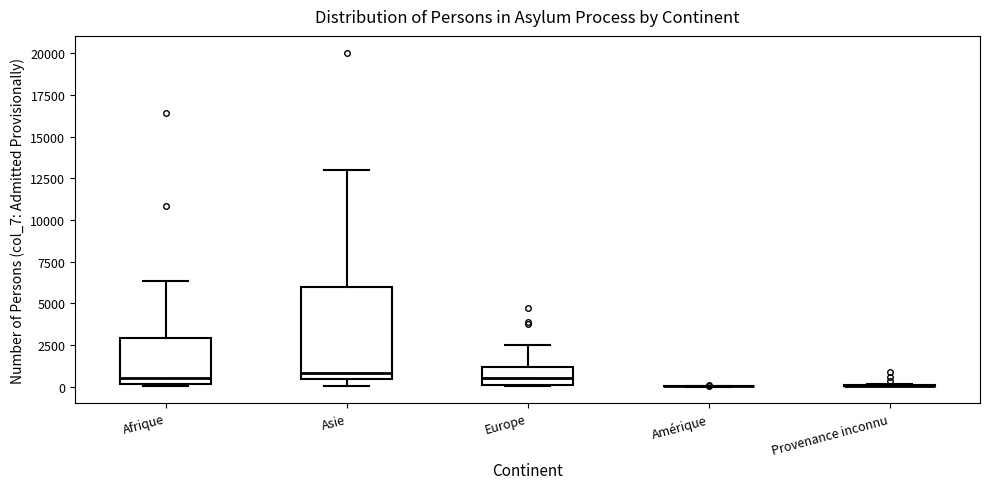

Reading left to right, read every box against the y-axis: the position of its median line, the range the box covers, and the ends of its whiskers. The values are not printed on the chart, so give them approximately, as read against the axis.

Afrique: median 500, box 0 to 3000, whiskers 0 (just below the box's lower edge) to 6500
Asie: median 1000, box 500 to 6000, whiskers 0 to 13000
Europe: median 500, box 0 to 1000, whiskers 0 to 2500
Amérique: box collapsed to a line at 0, whiskers 0 to 0
Provenance inconnu: box collapsed to a line at 0, whiskers 0 to 0